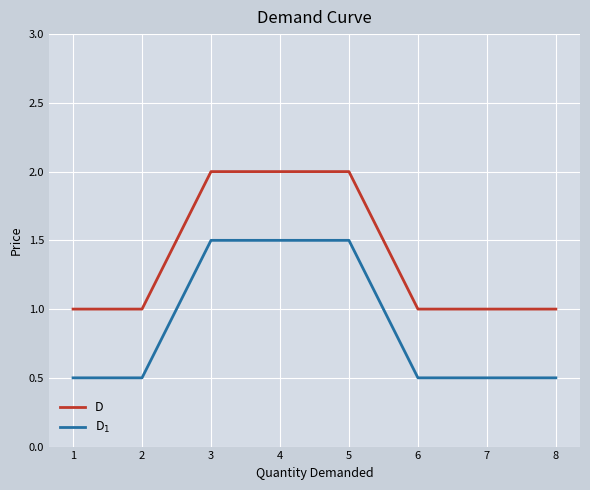

True or false: D has a value of 1.0 at 2.

True